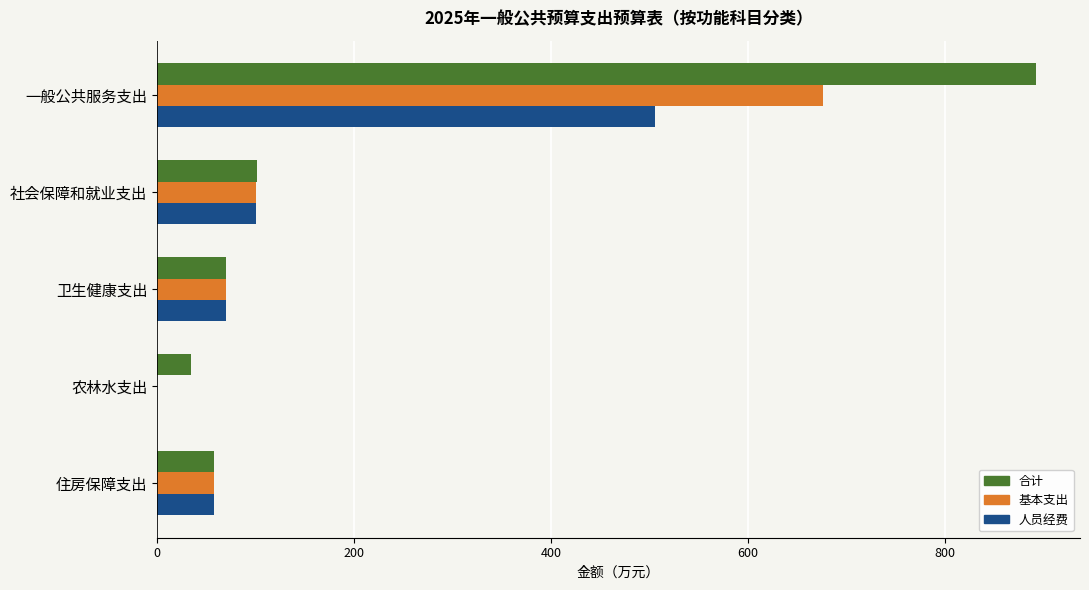

Is it true that 人员经费 equals 136.9 at 社会保障和就业支出?

False